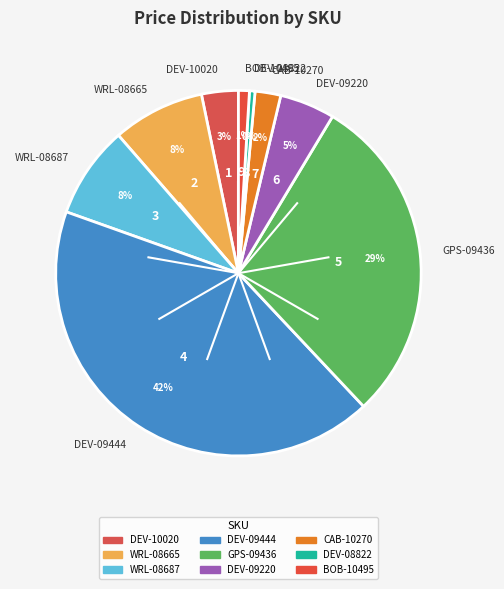

Do DEV-08822 and WRL-08687 together represent more than half of the pie?

No